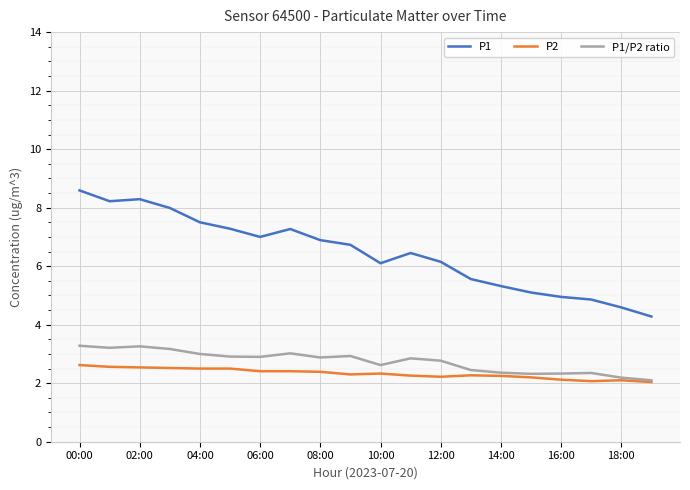

List the series in order of their peak value, highest first.

P1, P1/P2 ratio, P2